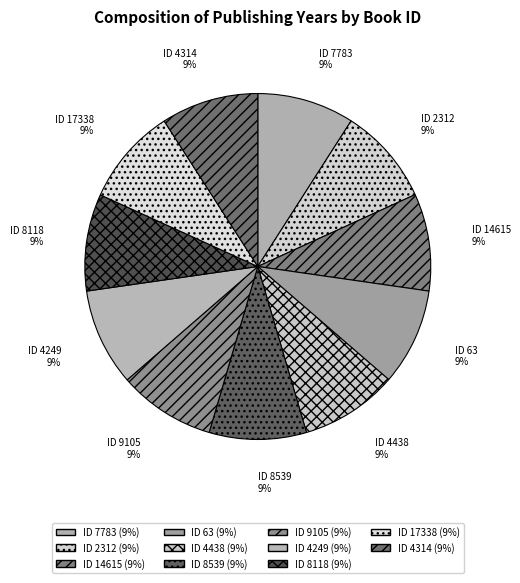

Count the number of slices in the pie.

11